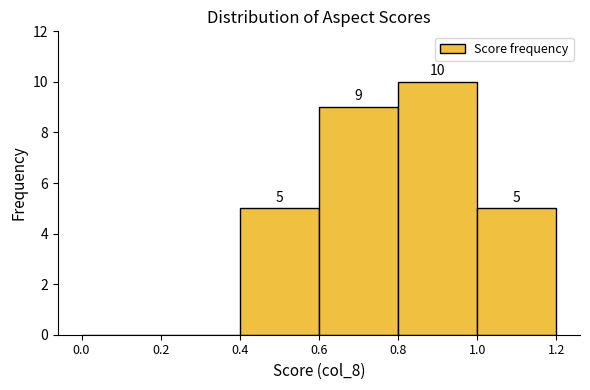

Over which range of the x-axis is the bar tallest?

0.8 to 1.0